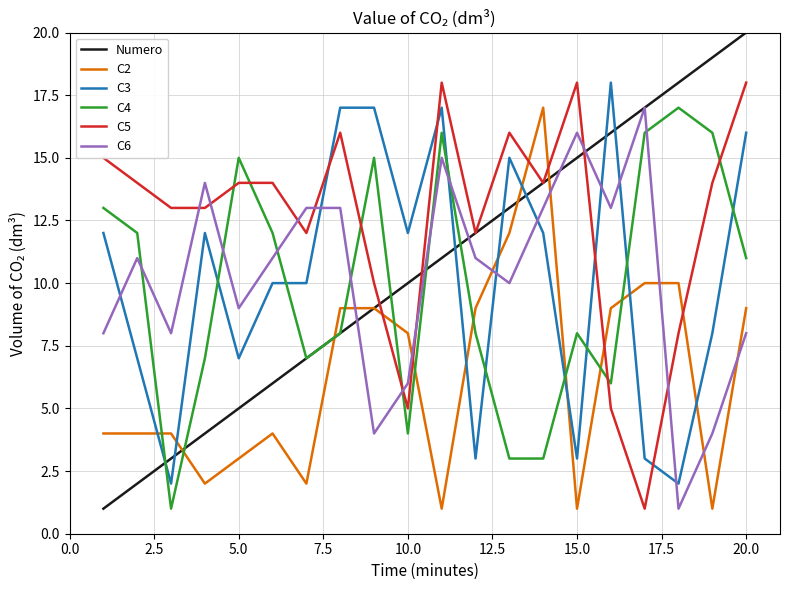

Which series has the largest range (max minus min)?

Numero